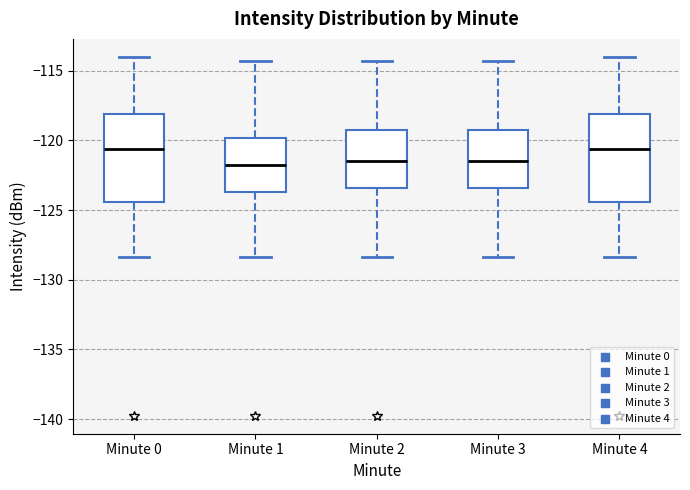

Where is the lower edge of the box for Minute 1 on the y-axis? The values are not printed on the chart, so give them approximately, as read against the axis.

-123.5